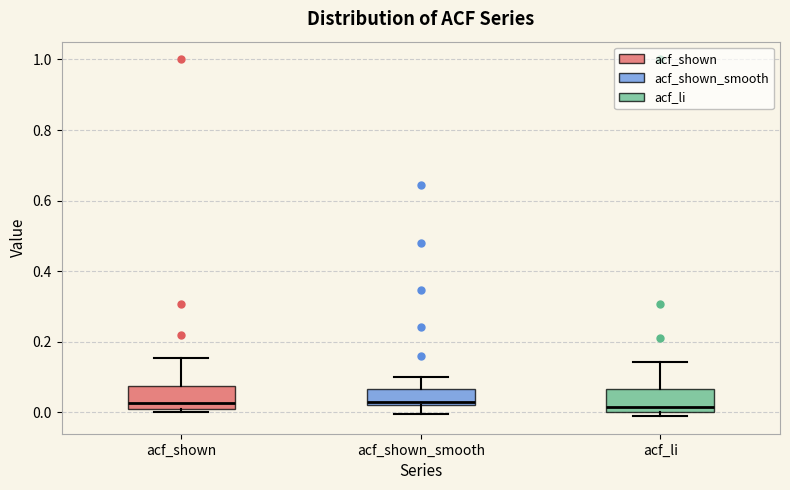

Where is the upper edge of the box for acf_shown_smooth on the y-axis? The values are not printed on the chart, so give them approximately, as read against the axis.

0.06